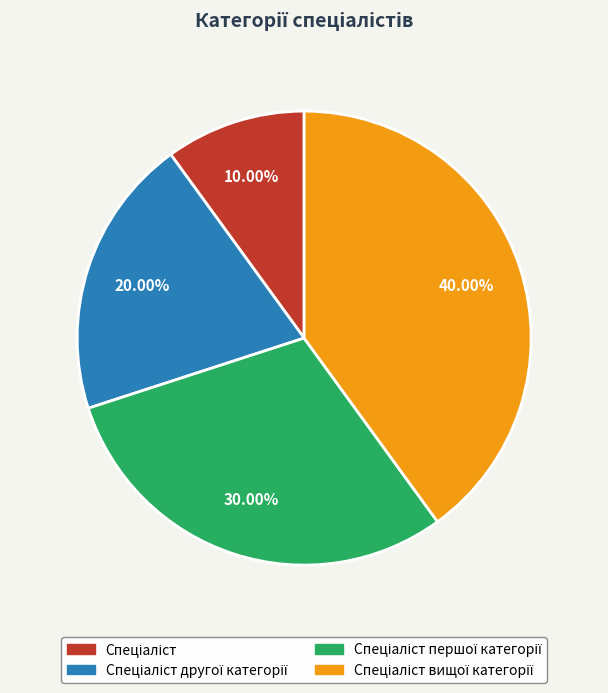

Does any single category account for the majority?

No